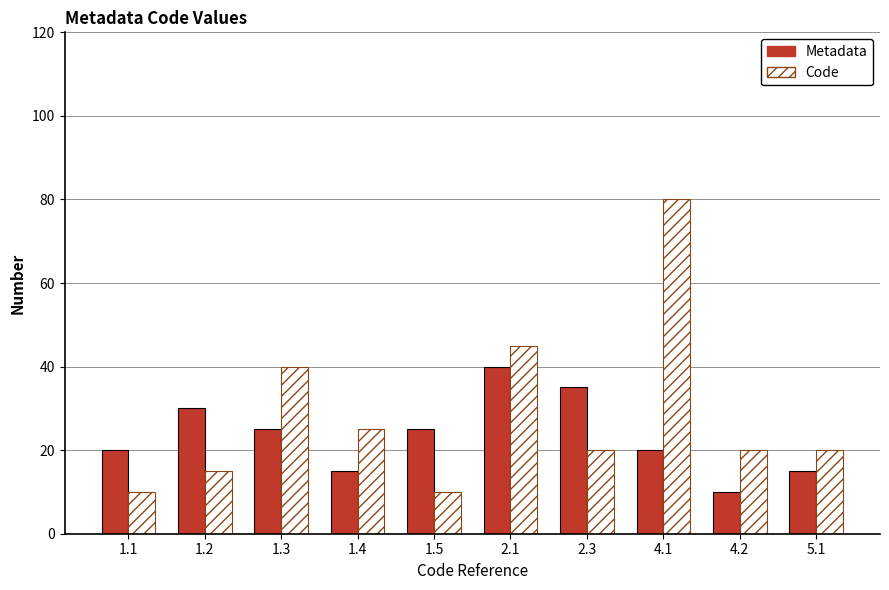

How many groups of bars are there?

10